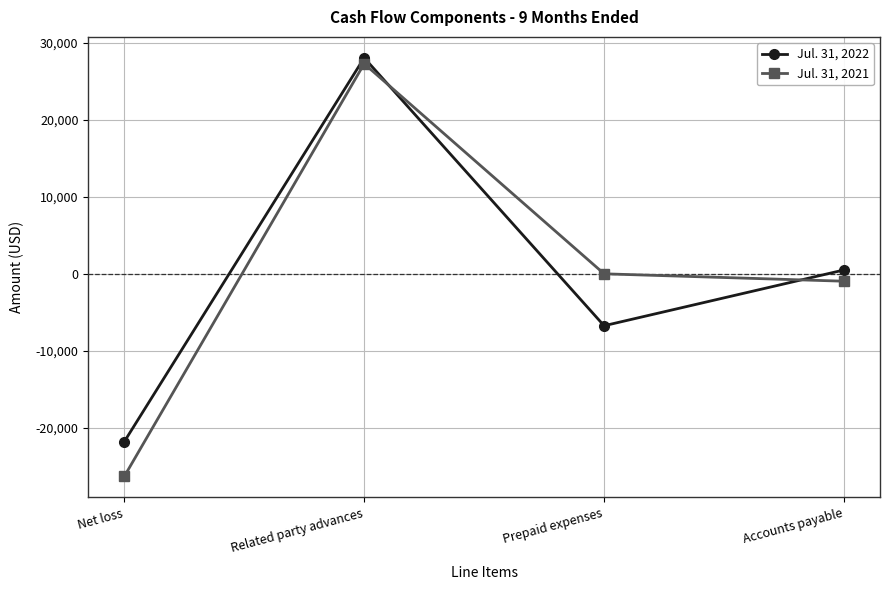

Read the Jul. 31, 2021 value at Related party advances.

27307